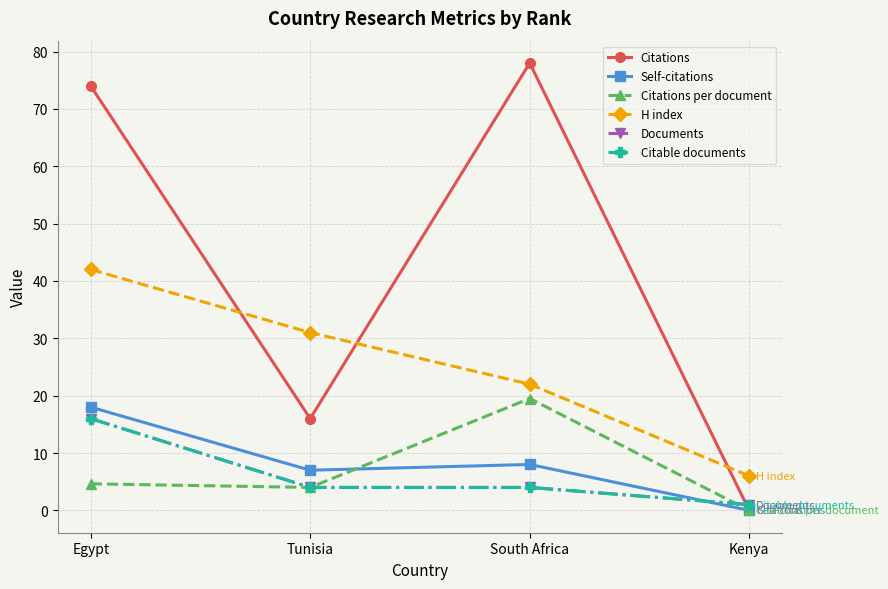

Does the chart have visible grid lines?

Yes